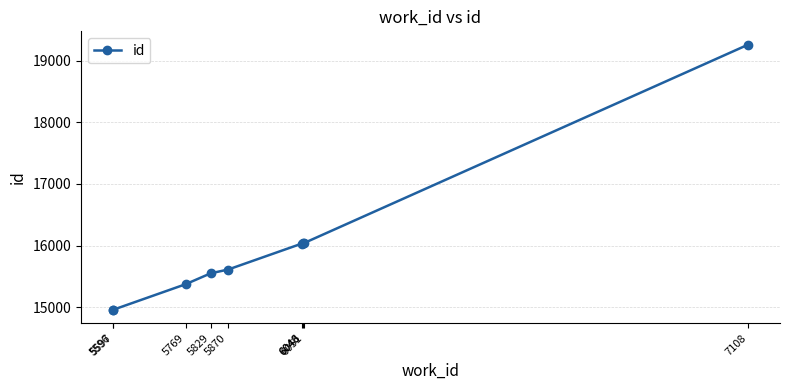

True or false: there are more than 2 points higher than both neighbors.

False